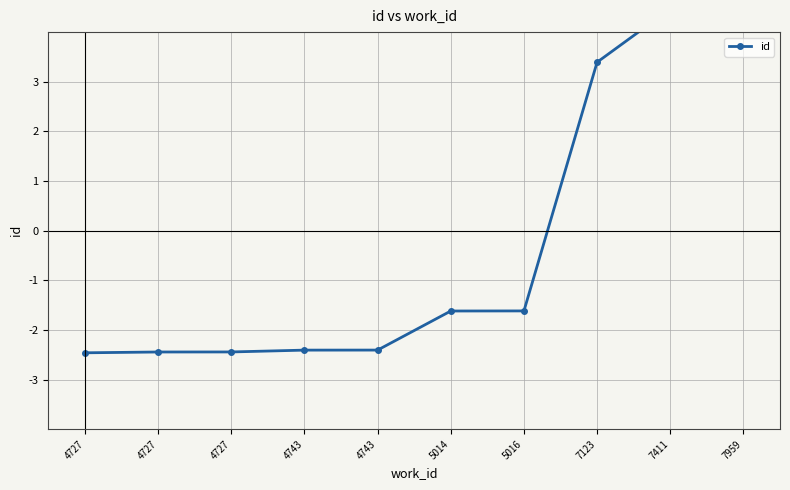

The chart shows a value of -2.4 at 4727. True or false?

True